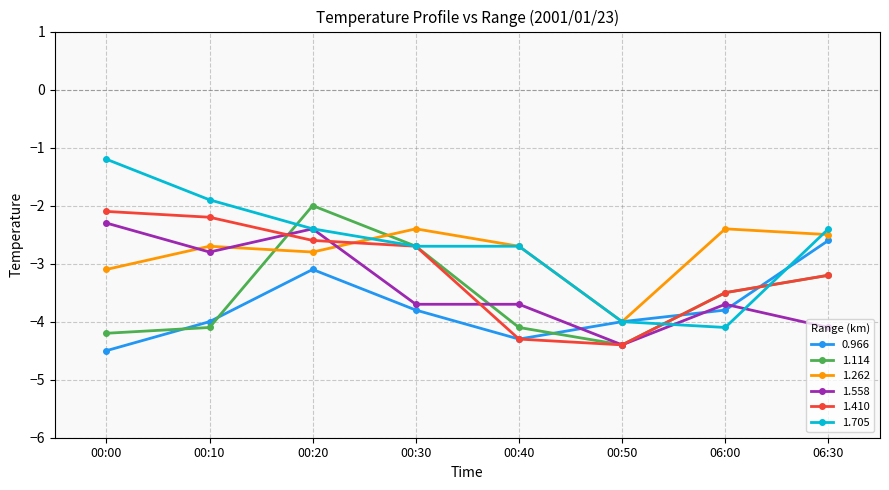

What is the difference between the maximum and second lowest values in the 1.262 series?

0.7